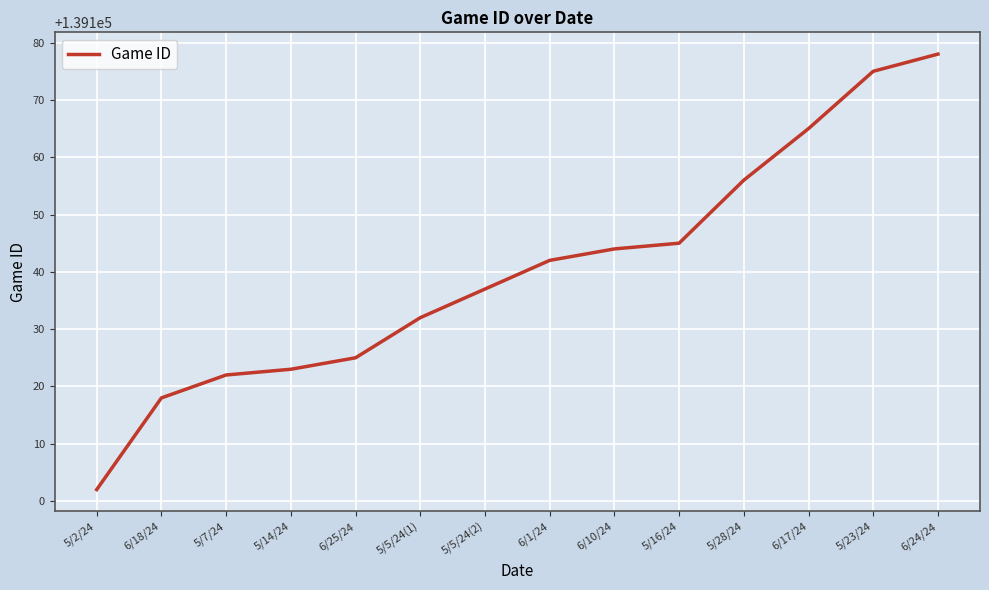

How many lines are shown in the chart?

1